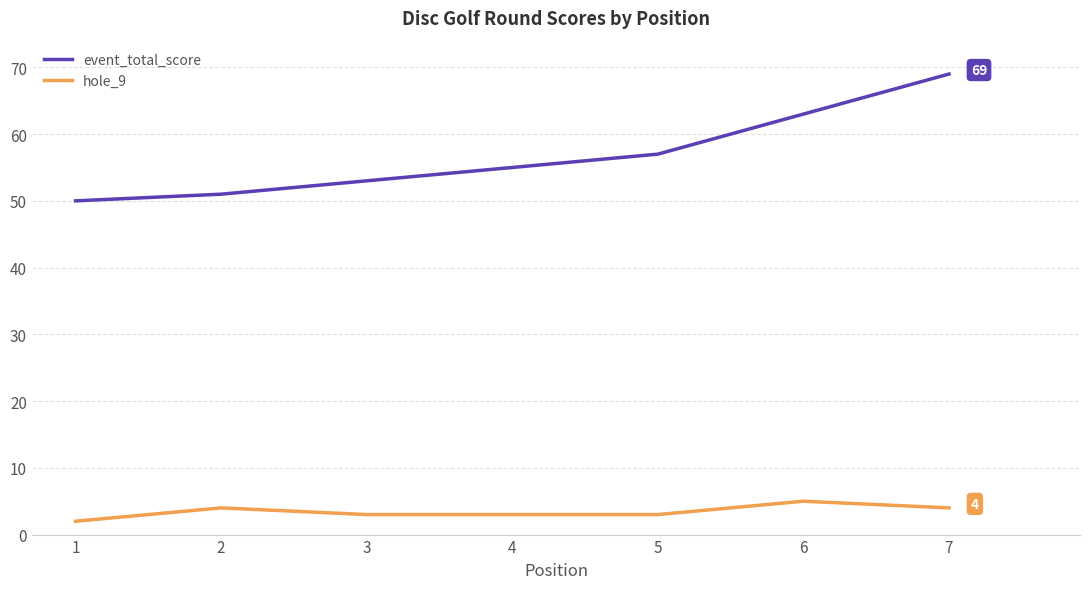

At 1, list the series in order from smallest to largest.

hole_9, event_total_score